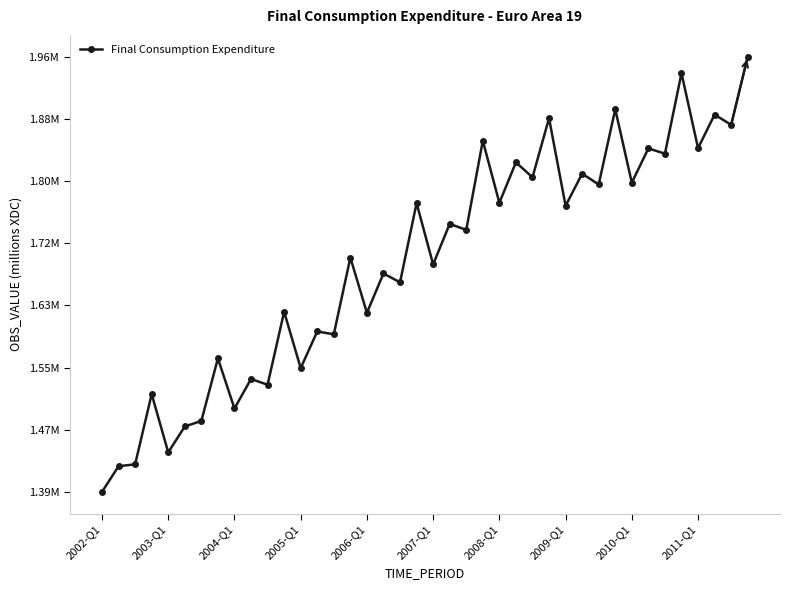

Reading right to left, extract all data points from this chart.

1962923.6	1872925.0	1886473.1	1842172.7	1941159.7	1834842.1	1841836.1	1796583.5	1893496.3	1794188.9	1808466.7	1766083.2	1881601.8	1803706.2	1823336.4	1770036.8	1851892.3	1734239.9	1742178.2	1688681.5	1769564.5	1665041.0	1676726.1	1624793.4	1697629.2	1596463.4	1600164.2	1551855.8	1626132.5	1529917.3	1537465.4	1498531.4	1564639.4	1482052.5	1474826.0	1440582.0	1517523.6	1424816.5	1422308.4	1388457.5